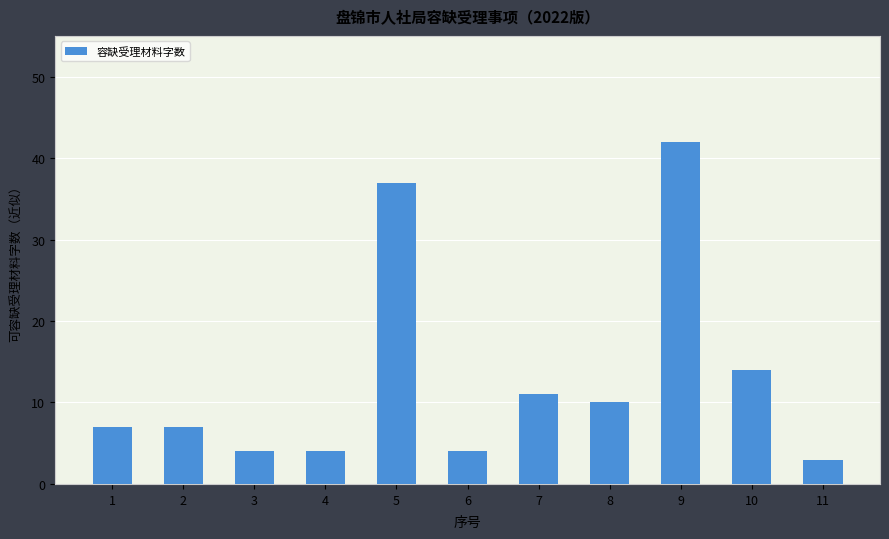

What is the average value?

13